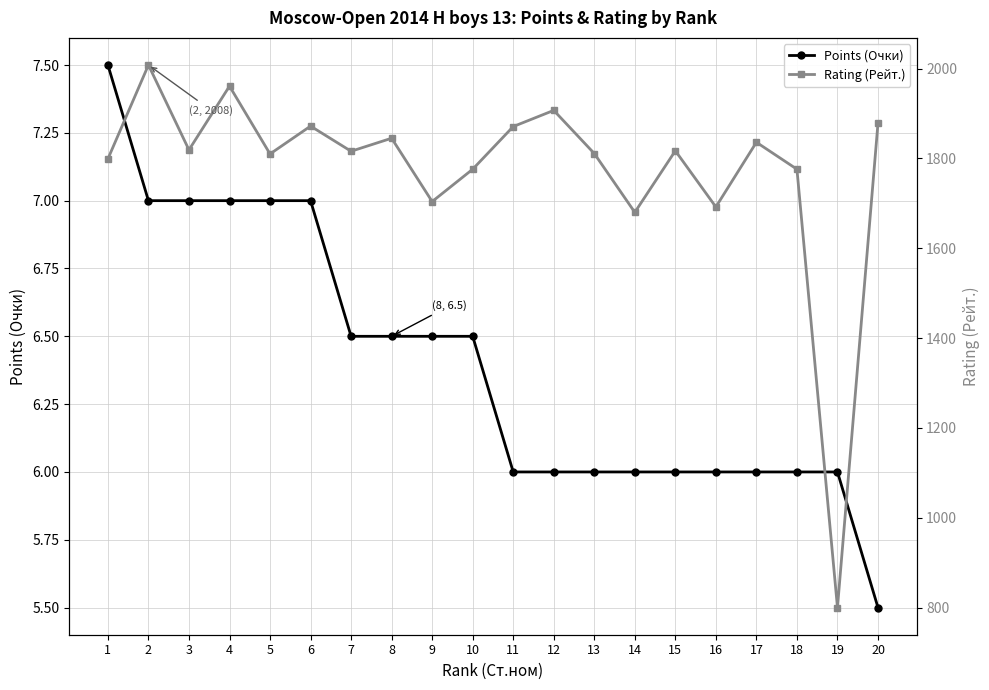

What is the value of the Rating (Рейт.) point at the 20th from the left?

1879.0